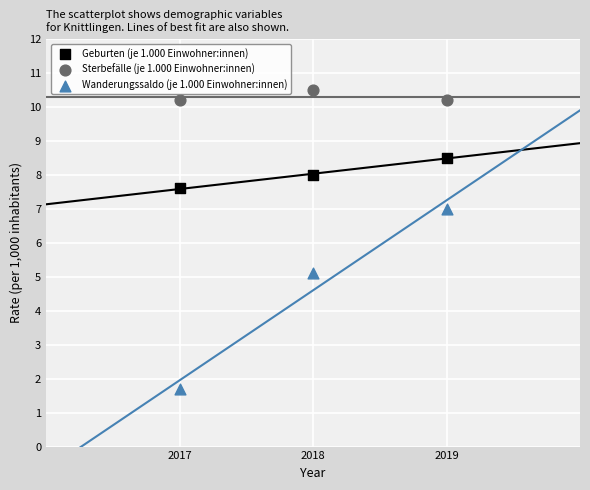

What are all the series names shown in the legend?

Geburten (je 1.000 Einwohner:innen), Sterbefälle (je 1.000 Einwohner:innen), Wanderungssaldo (je 1.000 Einwohner:innen)